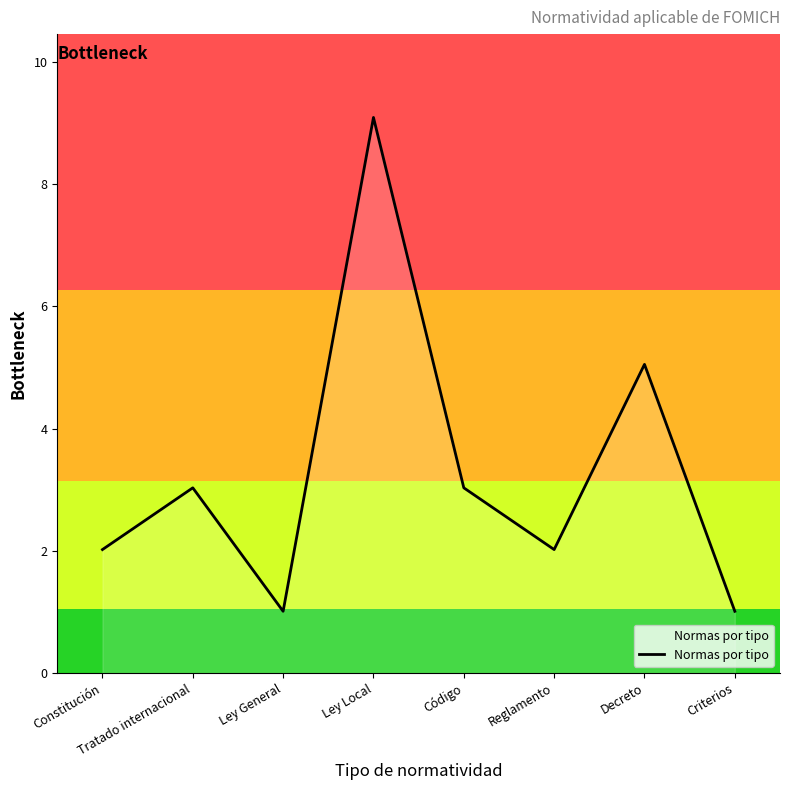

What is the greatest value displayed?

9